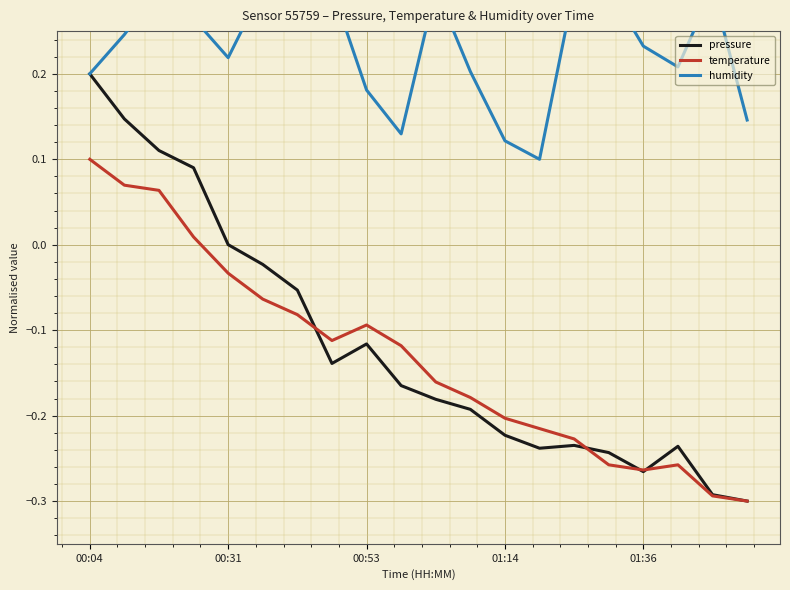

Between 17 and 18, which series saw the biggest shift?

humidity